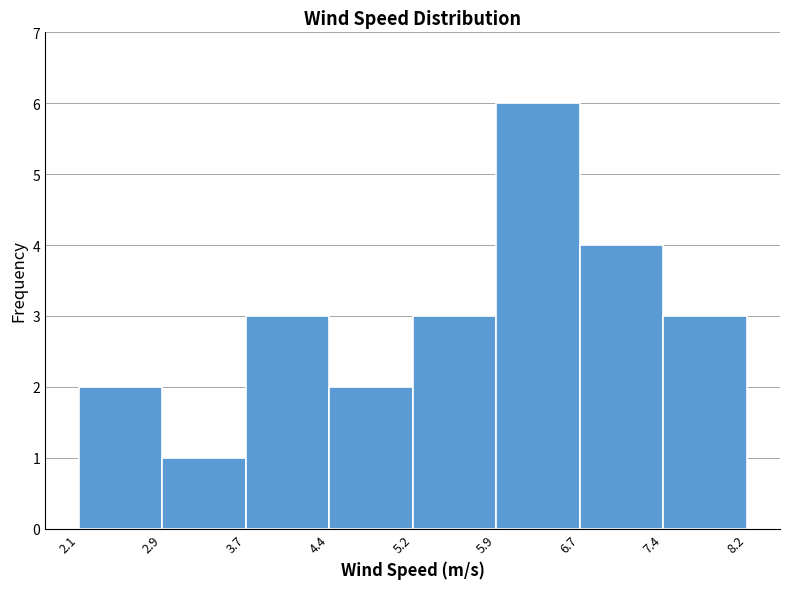

Which range on the x-axis has the tallest bar?

5.9 to 6.7